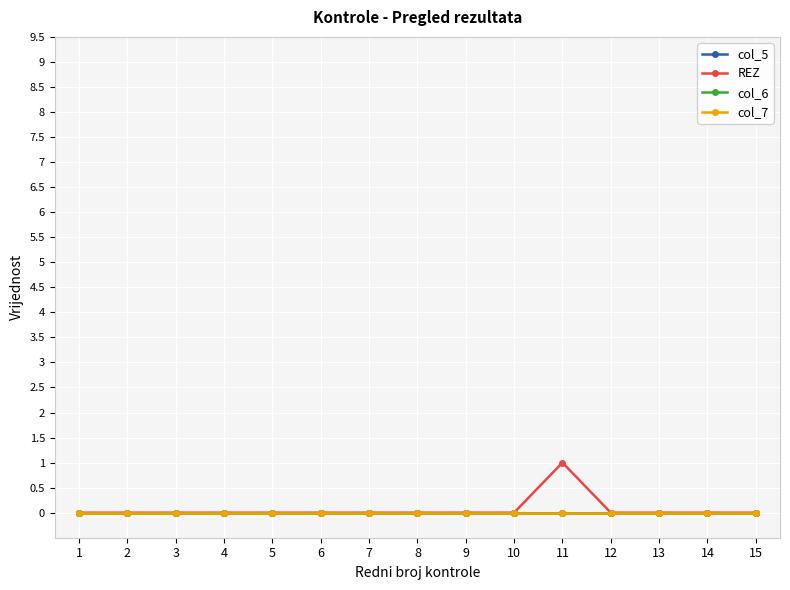

Is this an area chart (filled region under the line)?

No